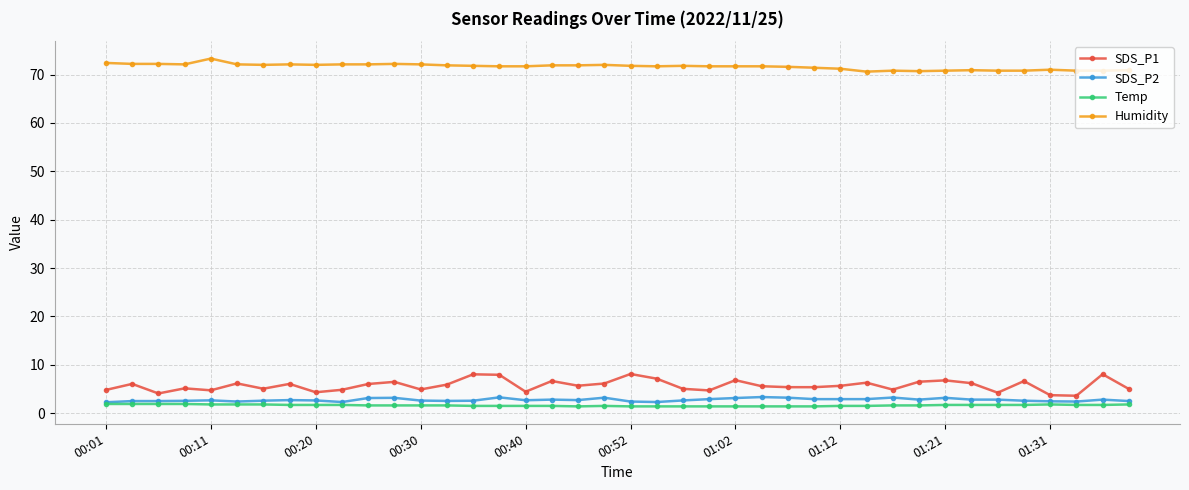

What is the greatest value displayed?

73.3